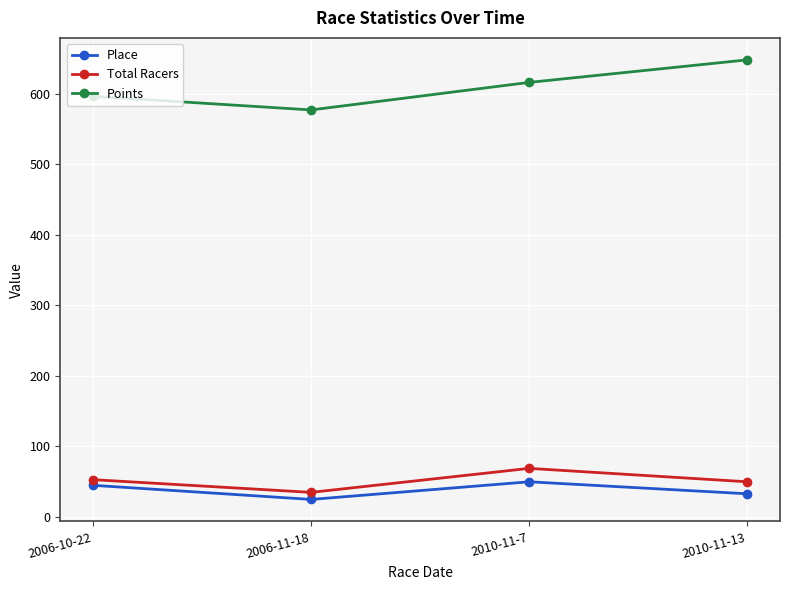

What is the value of the Points point at the 1st from the left?

596.1